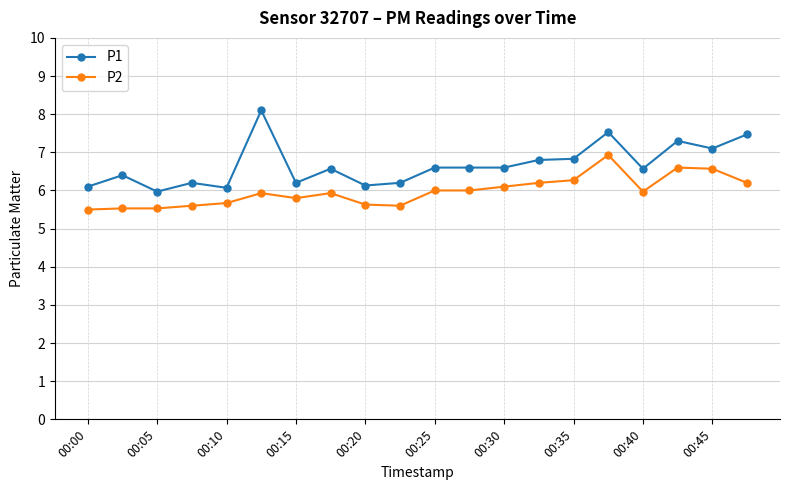

Rank the series by their maximum value, from highest to lowest.

P1, P2